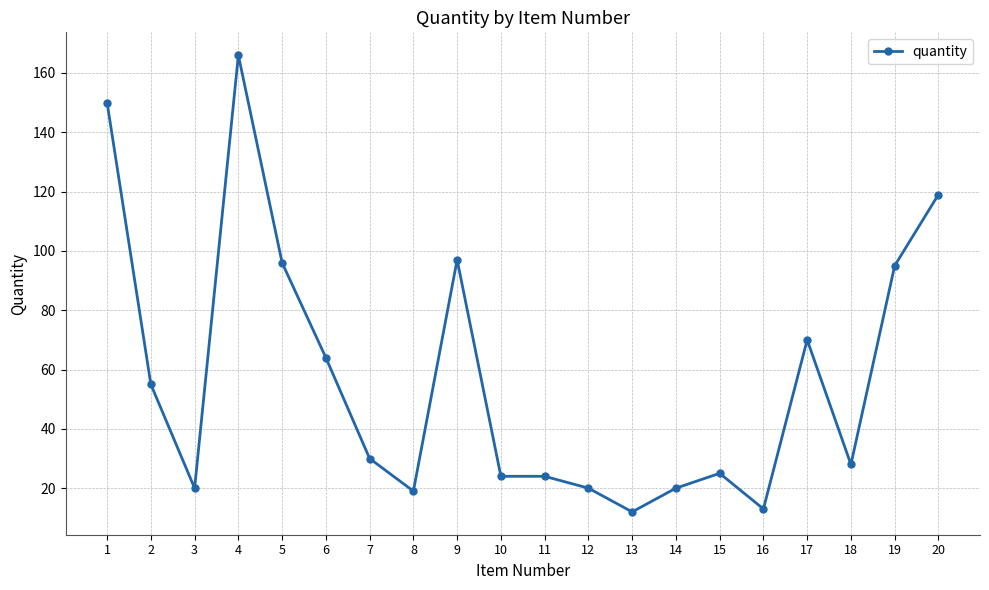

Reading left to right, list all the values displayed in this chart.

1=150	2=55	3=20	4=166	5=96	6=64	7=30	8=19	9=97	10=24	11=24	12=20	13=12	14=20	15=25	16=13	17=70	18=28	19=95	20=119